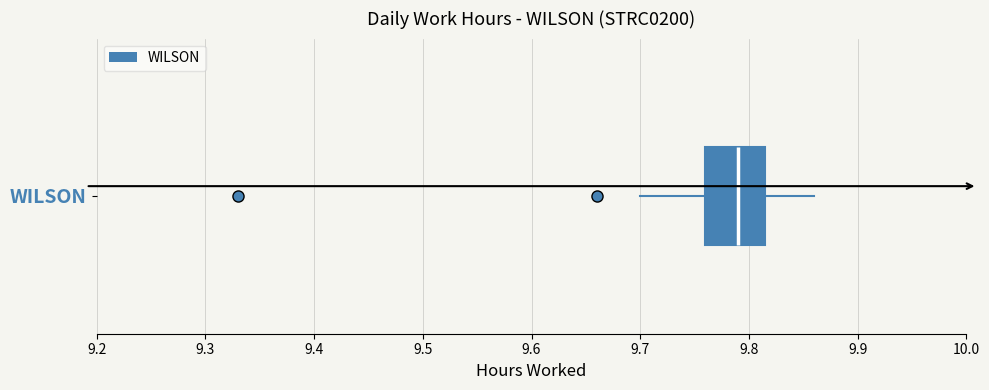

Where is the left edge of the box for WILSON on the x-axis? The values are not printed on the chart, so give them approximately, as read against the axis.

9.76